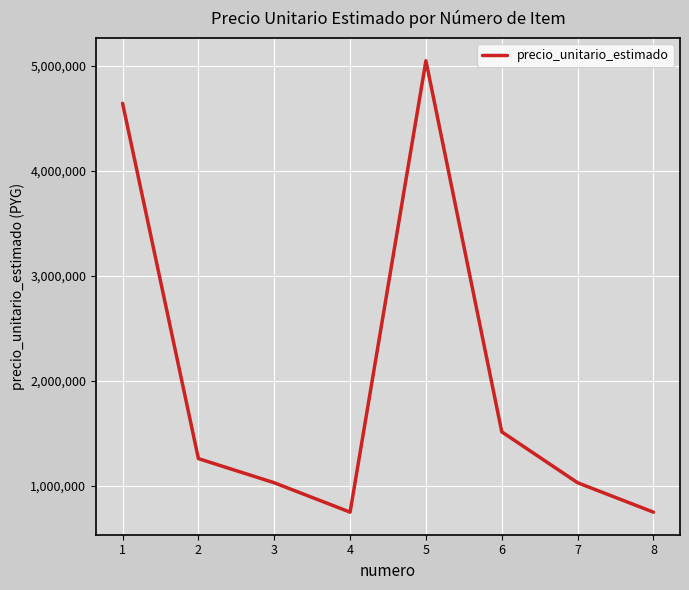

The value at 2 is 1260000. True or false?

True